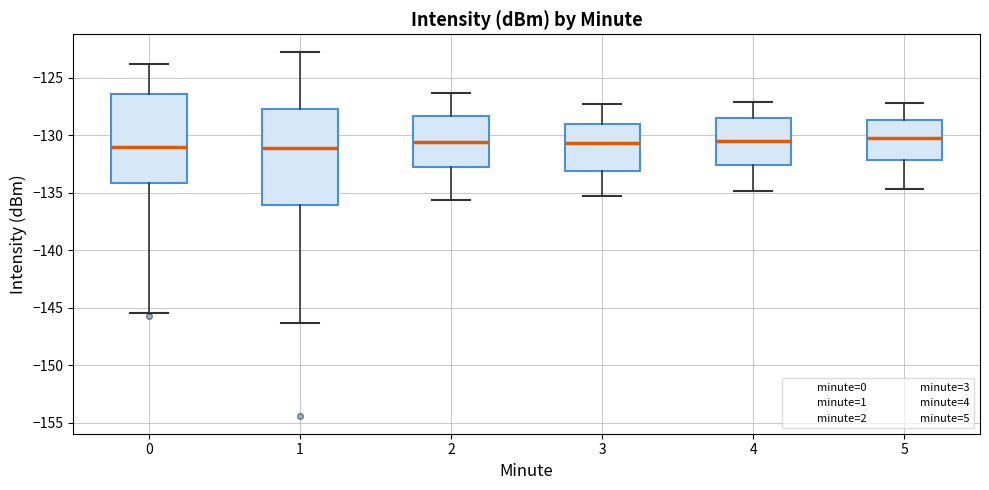

Reading left to right, transcribe this box plot: for each box, give where its median line is, the range the box spans, and where its two whiskers end, as read against the y-axis. The values are not printed on the chart, so give them approximately, as read against the axis.

0: median -131.0, box -134.0 to -126.5, whiskers -145.5 to -124.0
1: median -131.0, box -136.0 to -127.5, whiskers -146.5 to -123.0
2: median -130.5, box -132.5 to -128.5, whiskers -135.5 to -126.5
3: median -130.5, box -133.0 to -129.0, whiskers -135.5 to -127.5
4: median -130.5, box -132.5 to -128.5, whiskers -135.0 to -127.0
5: median -130.0, box -132.0 to -128.5, whiskers -134.5 to -127.0